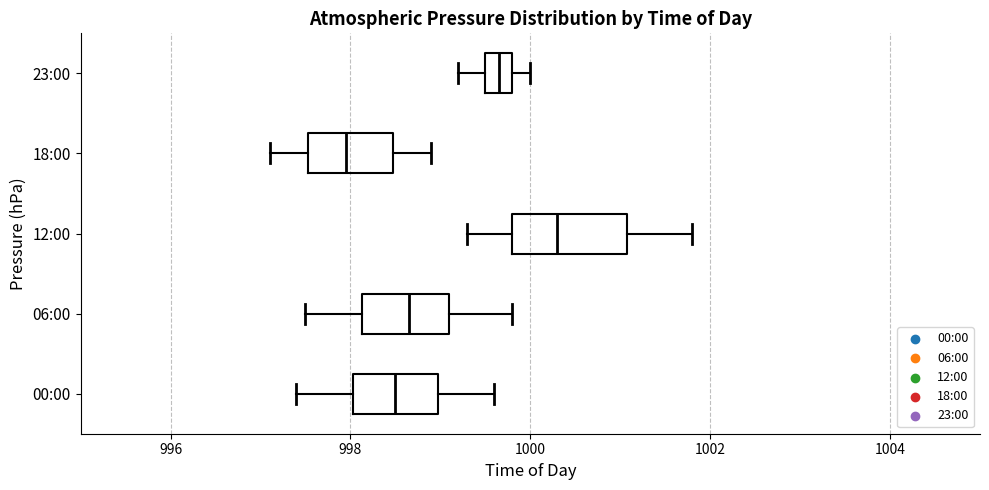

Comparing the boxes themselves (not the whiskers), which one is the widest?

12:00